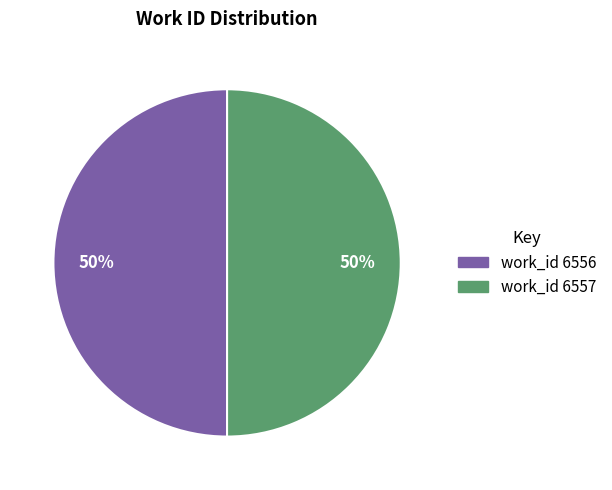

To the nearest percent, what is the average slice percentage?

50%